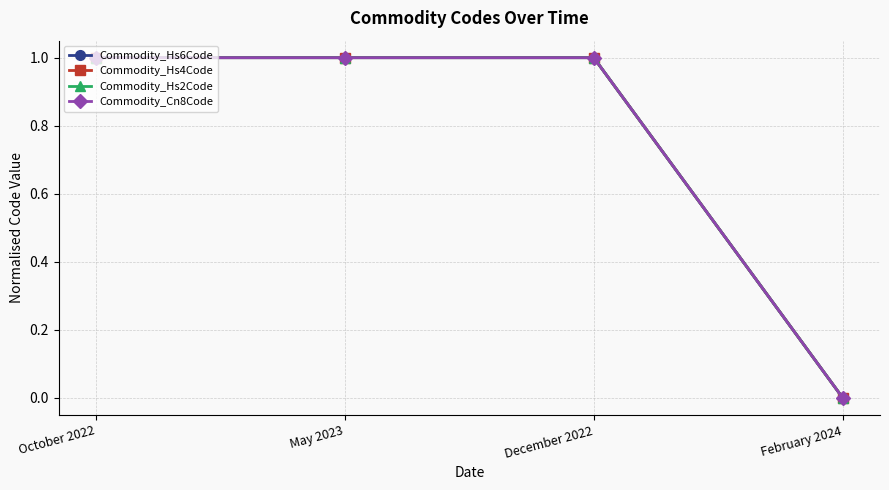

What is the average value of the Commodity_Cn8Code series?

0.7